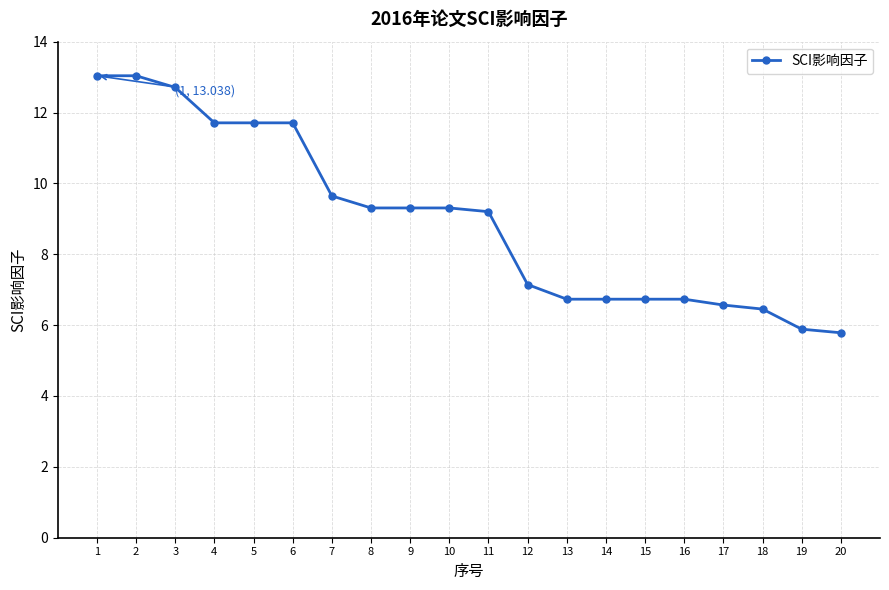

How many data points are above 9?

11